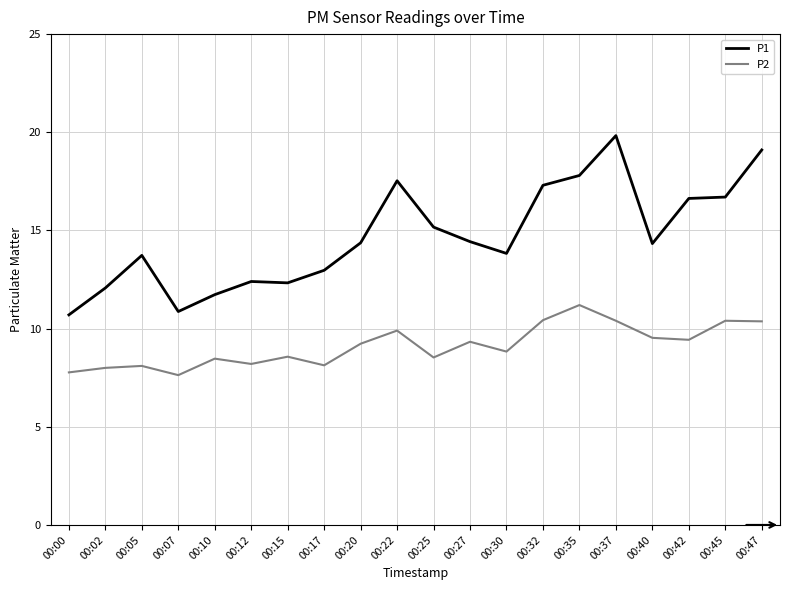

Which series changed the most between 00:02 and 00:45?

P1